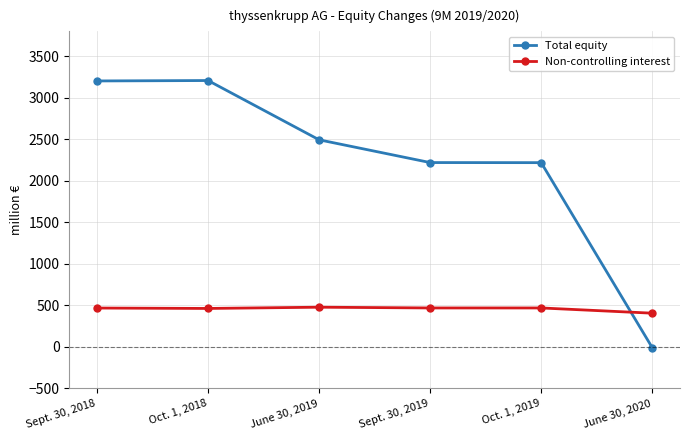

List the series in order of their peak value, highest first.

Total equity, Non-controlling interest